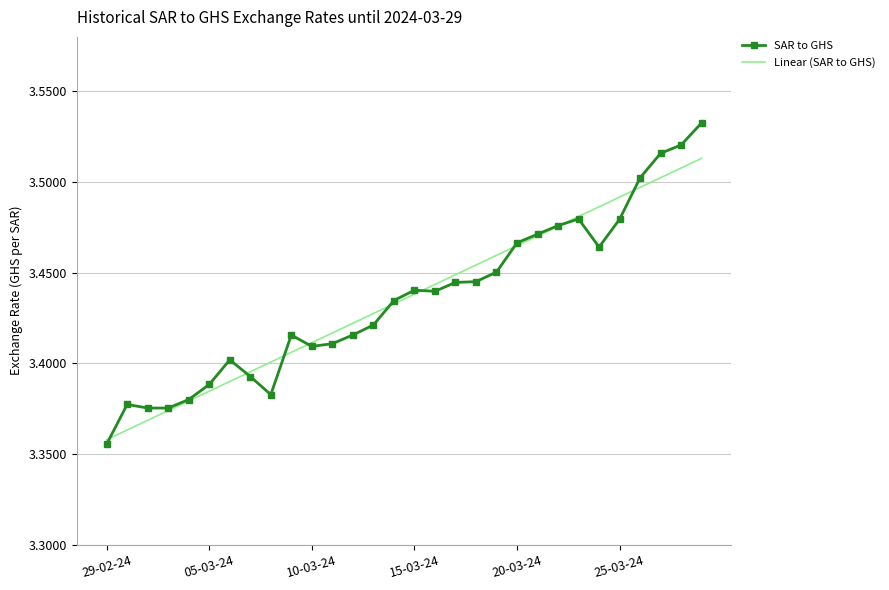

Which series has the widest spread of values?

SAR to GHS